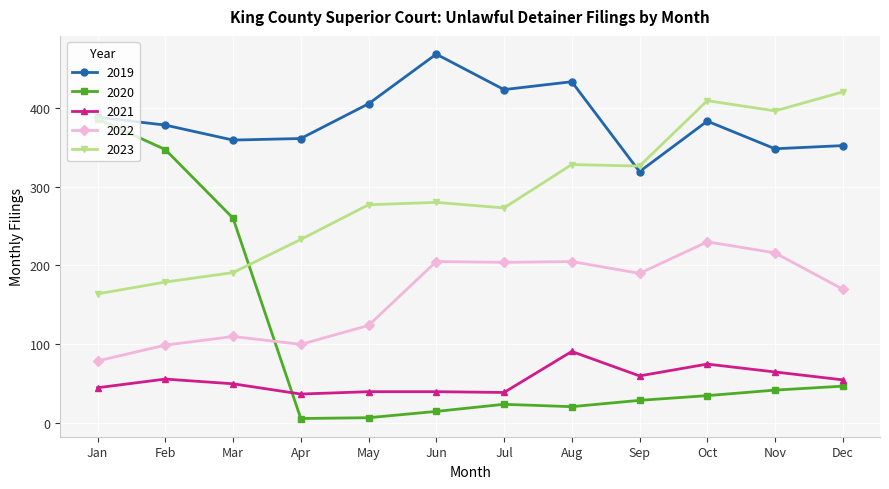

What is the maximum value for 2022?

230